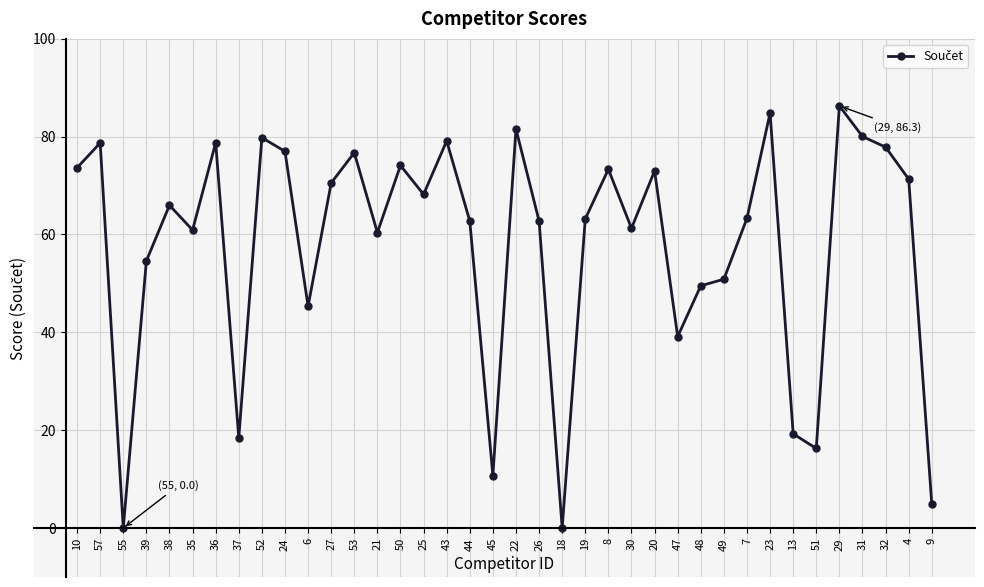

How many data points are above 65?

19